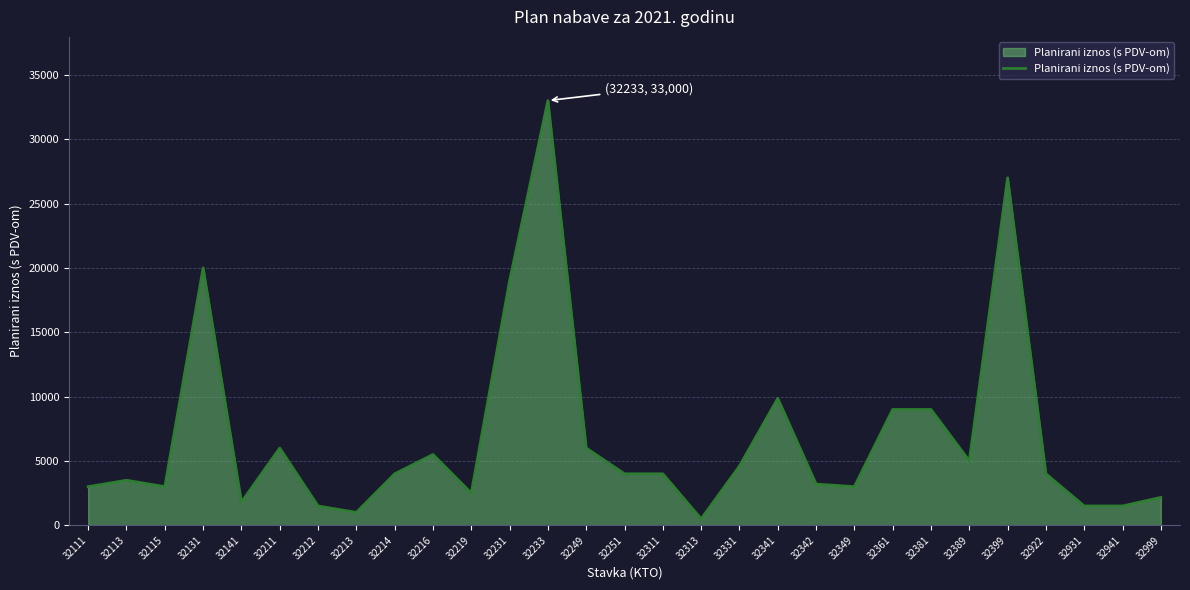

True or false: the data has more than 1 interior local peaks.

True